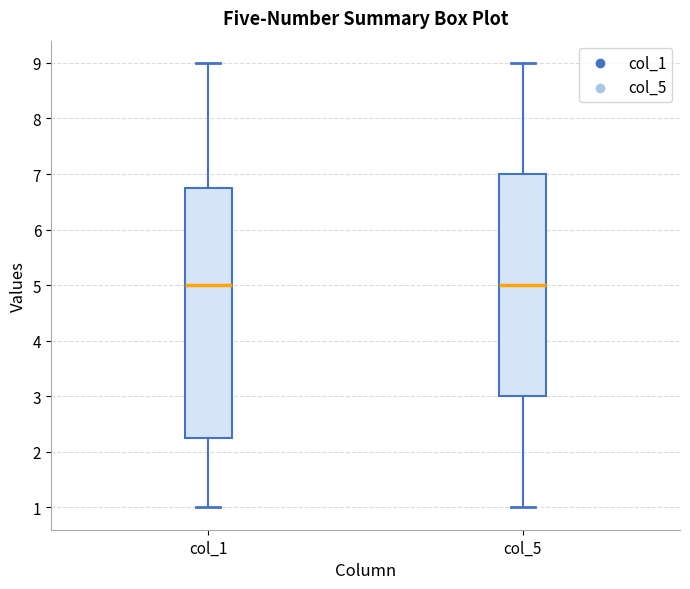

Where is the lower edge of the box for col_5 on the y-axis? The values are not printed on the chart, so give them approximately, as read against the axis.

3.0